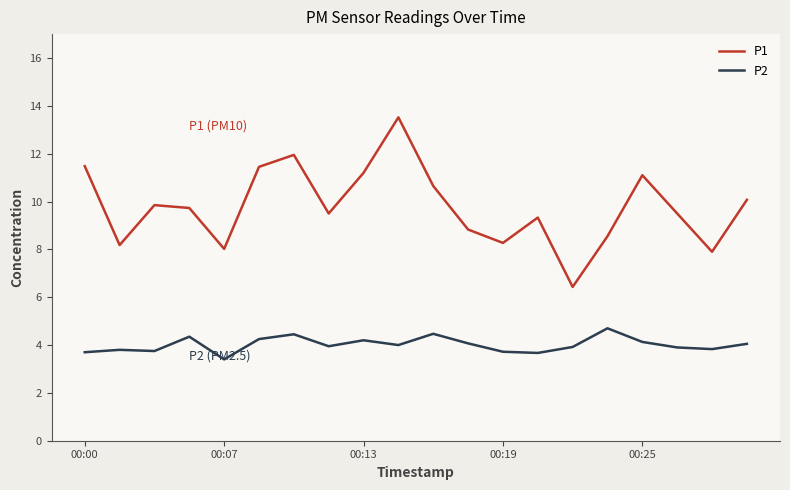

True or false: P1 and P2 cross at least once.

False